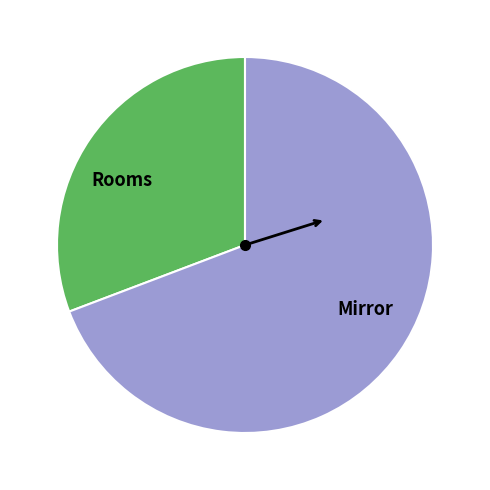

How many segments does this pie chart have?

2